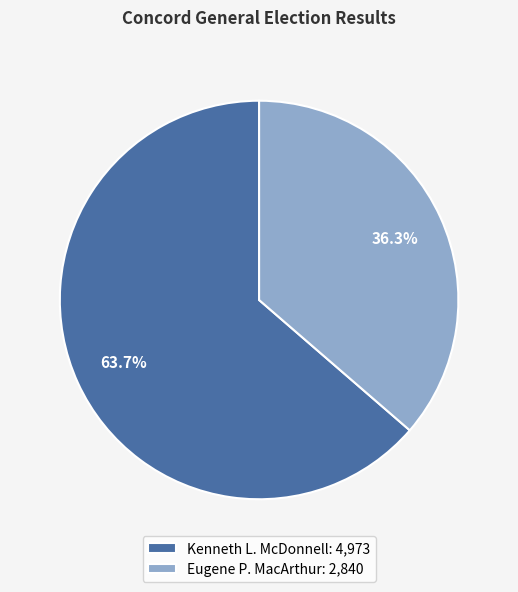

Is there a majority slice in this chart?

Yes